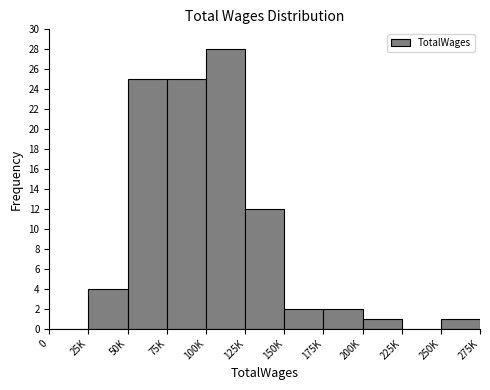

Reading left to right, transcribe all the data shown in this chart.

0=0	25K=4	50K=25	75K=25	100K=28	125K=12	150K=2	175K=2	200K=1	225K=0	250K=1